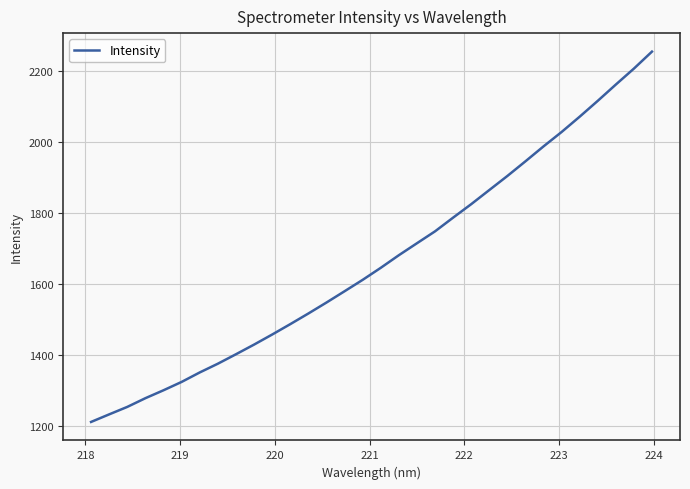

What is the maximum value shown in the chart?

2255.6